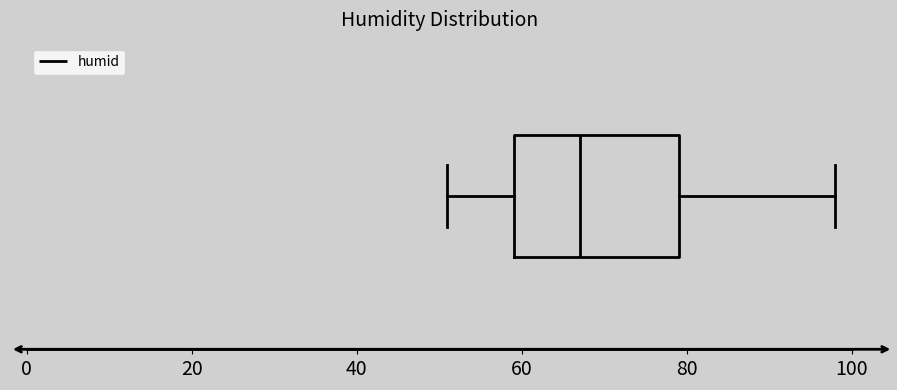

Read this box plot against the x-axis: the position of the median line, the range covered by the box, and the ends of both whiskers. The values are not printed on the chart, so give them approximately, as read against the axis.

median 68, box 60 to 80, whiskers 52 to 98